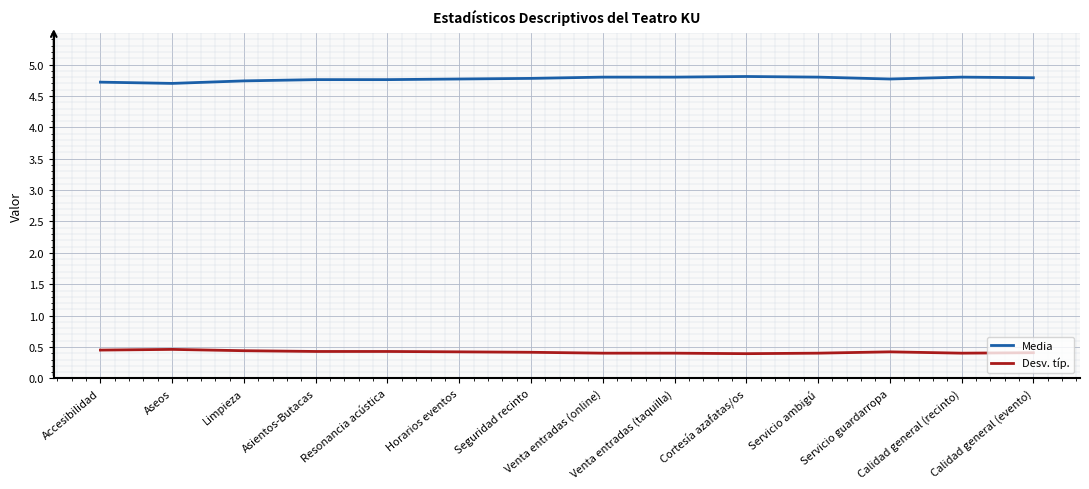

Which series has the largest total across all categories?

Media